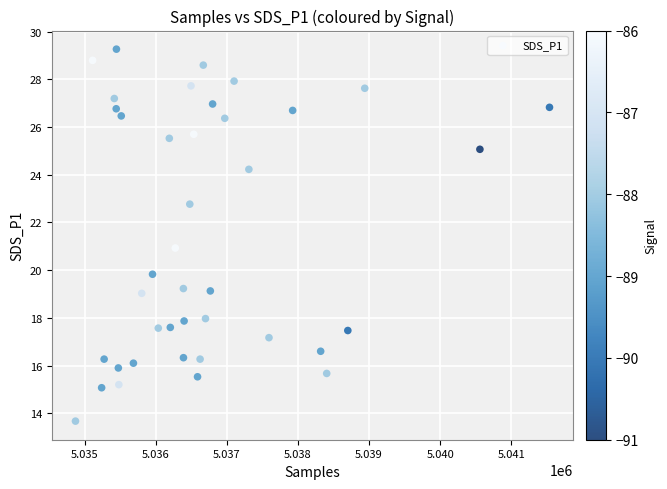

What is the range of Y values (max minus min)?

15.6